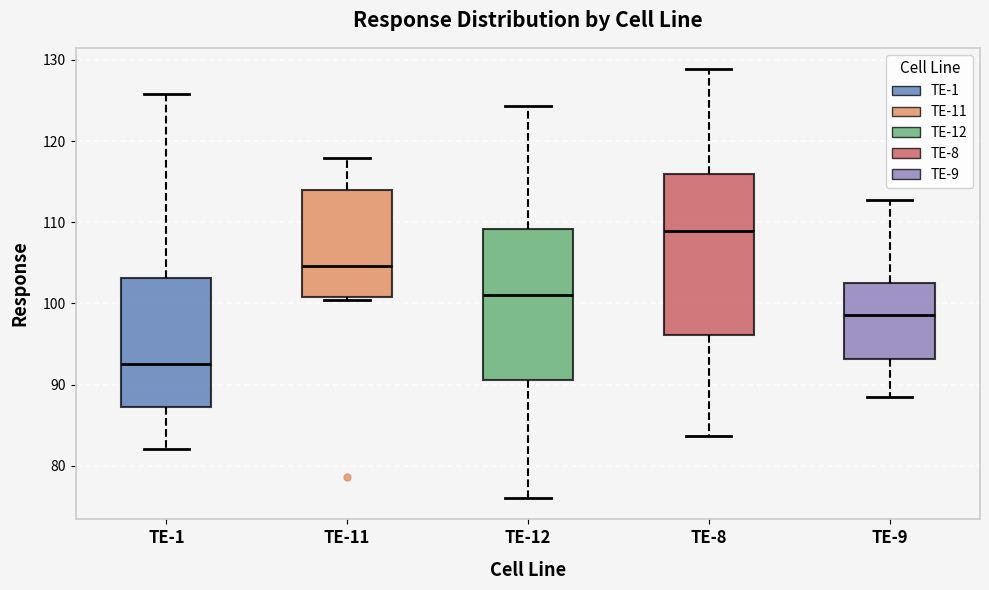

Reading left to right, transcribe this box plot: for each box, give where its median line is, the range the box spans, and where its two whiskers end, as read against the y-axis. The values are not printed on the chart, so give them approximately, as read against the axis.

TE-1: median 93, box 87 to 103, whiskers 82 to 126
TE-11: median 105, box 101 to 114, whiskers 100 to 118
TE-12: median 101, box 91 to 109, whiskers 76 to 124
TE-8: median 109, box 96 to 116, whiskers 84 to 129
TE-9: median 99, box 93 to 103, whiskers 88 to 113